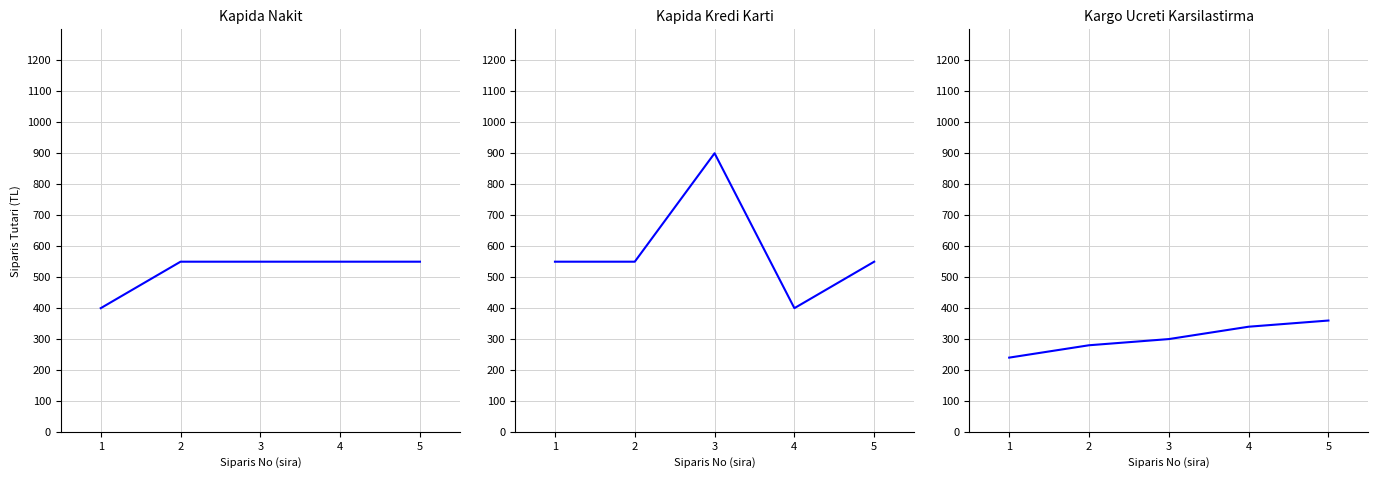

Where does the Kapida Kredi Karti series first go above 549?

3